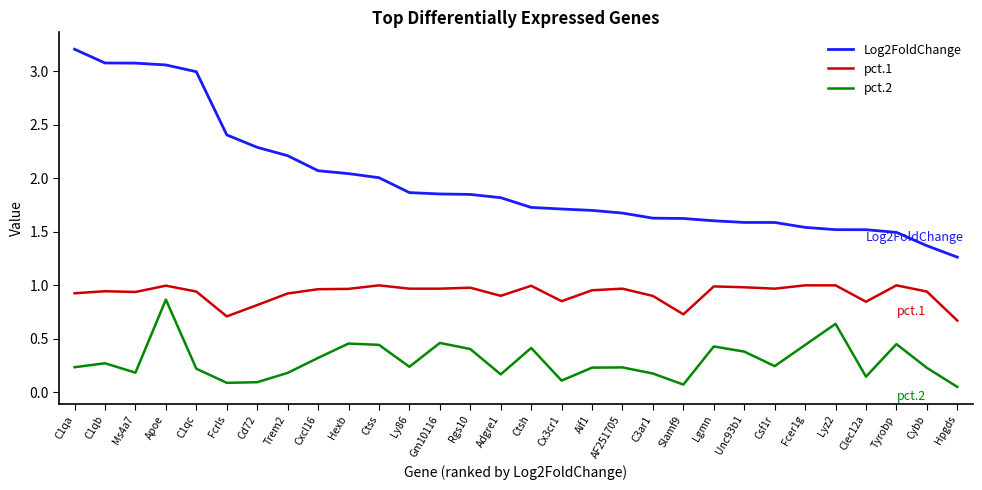

Does the chart display data point markers on the line(s)?

No